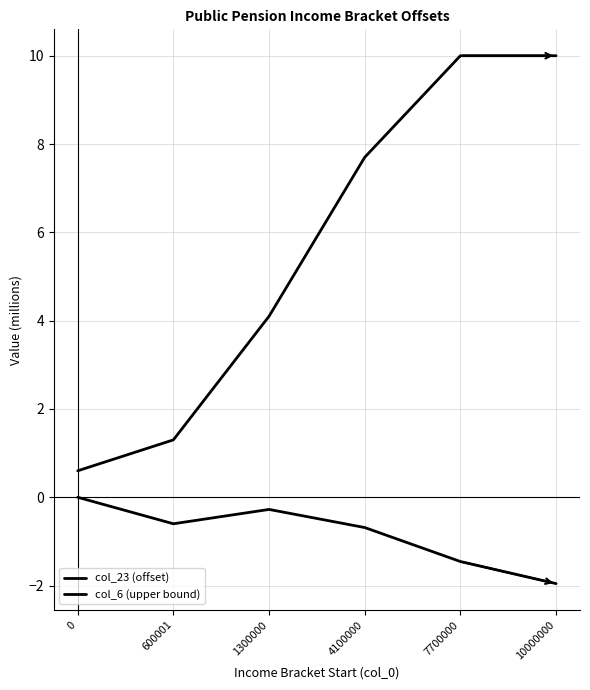

At which category does col_23 (offset) reach its first local peak?

1300000